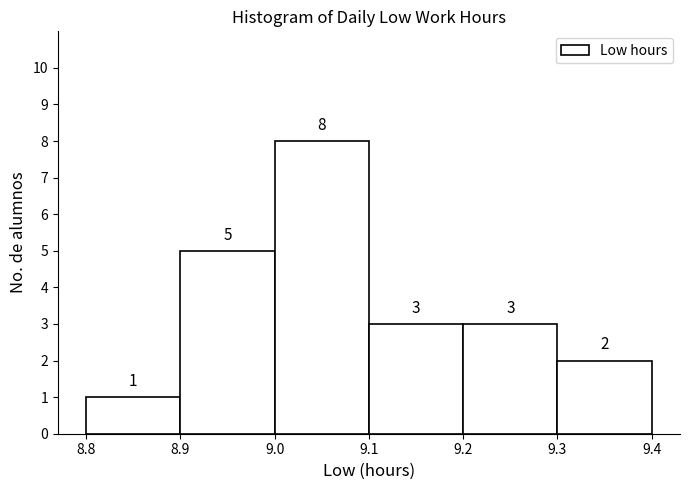

Over which range of the x-axis is the bar tallest?

9.0 to 9.1